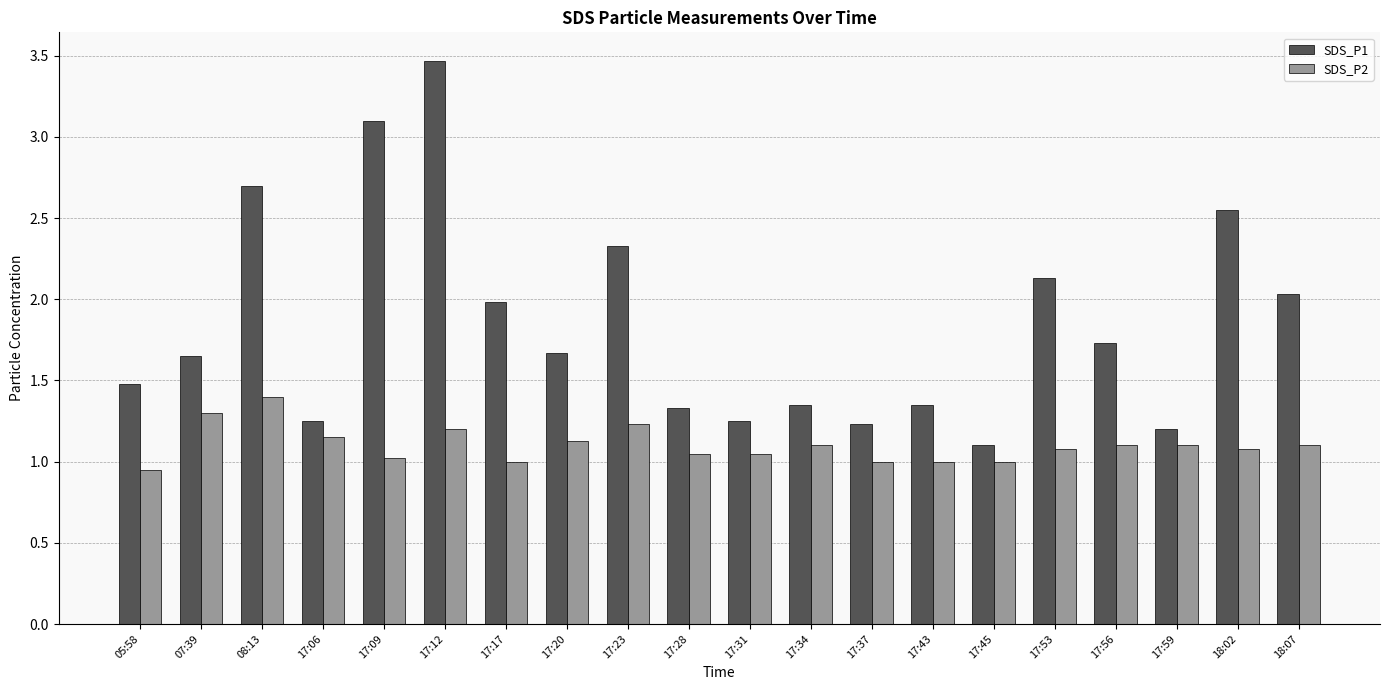

Which label corresponds to the smallest value in the chart?

05:58